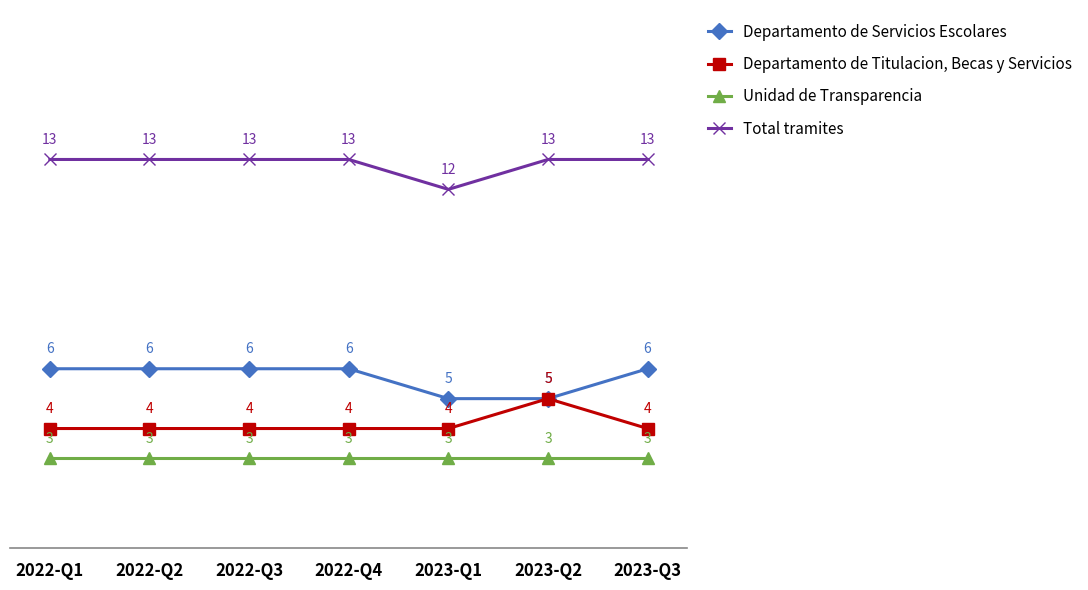

What is the sum of all Total tramites values?

90